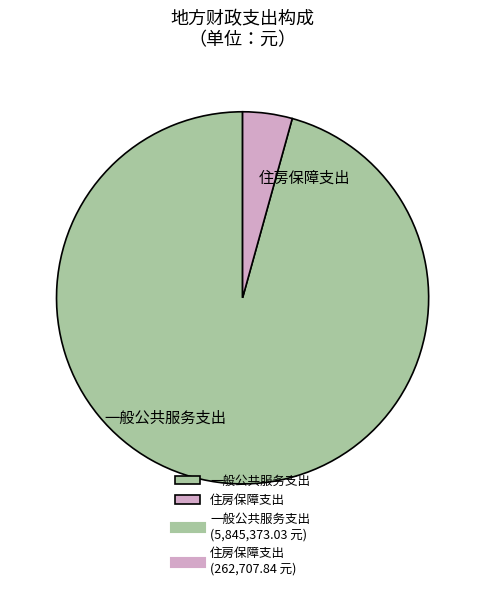

Which slice is the largest?

一般公共服务支出